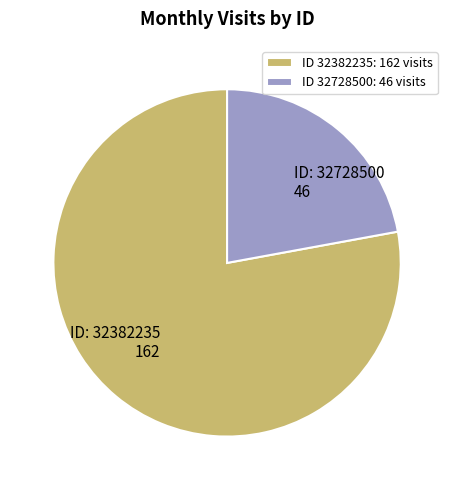

Is it true that ID 32728500: 46 visits is 22% of the pie?

True